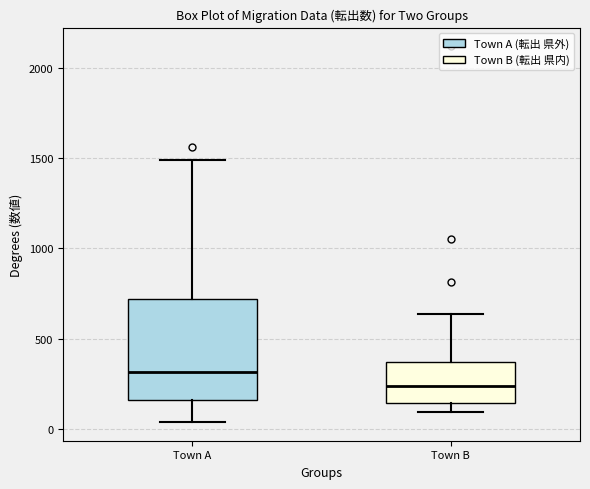

Which box is the tallest, from its lower edge to its upper edge?

Town A